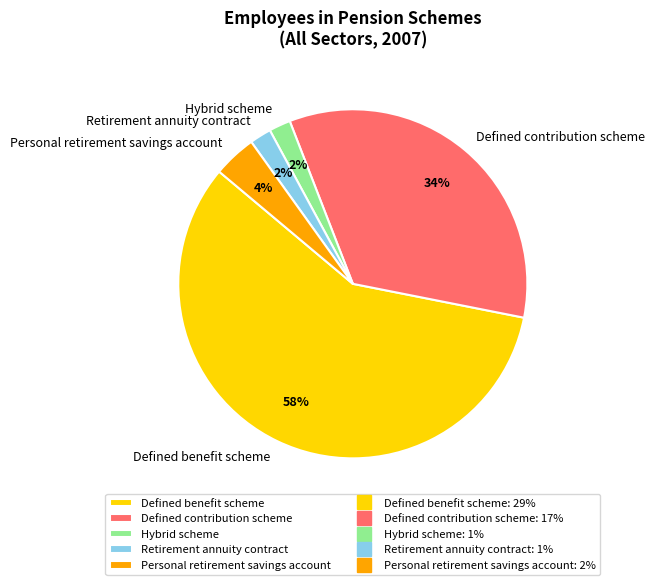

The Defined benefit scheme slice represents 58% of the pie. True or false?

True